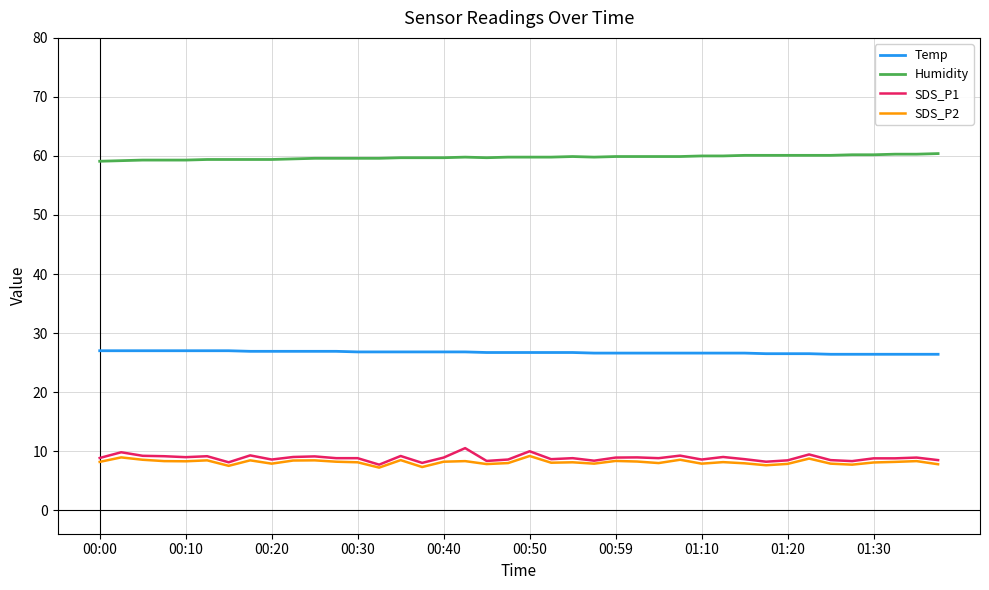

What is the minimum value for SDS_P2?

7.2